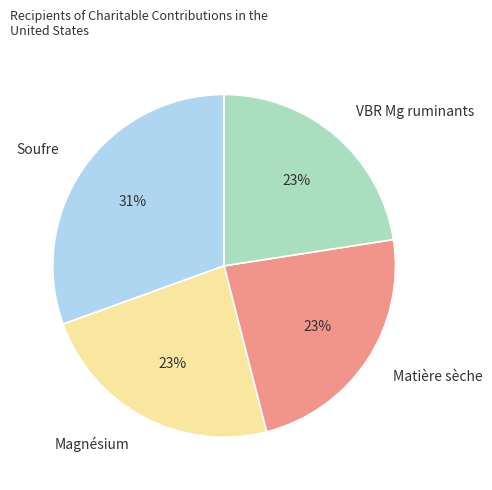

To the nearest percent, what is the combined percentage of Matière sèche and VBR Mg ruminants?

46%